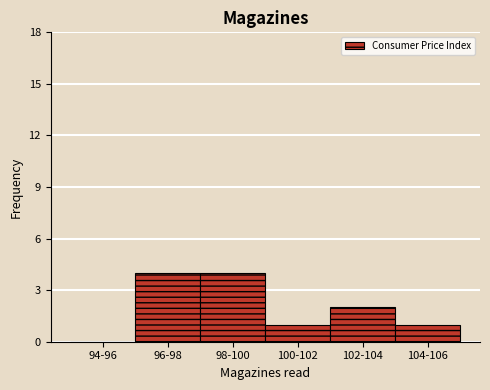

Reading right to left, extract all data points from this chart.

104-106=1	102-104=2	100-102=1	98-100=4	96-98=4	94-96=0